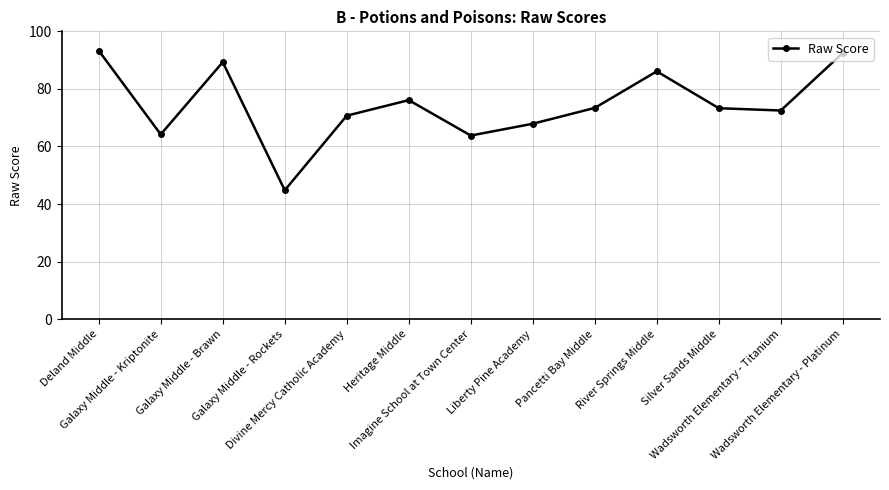

What is the smallest value displayed?

44.8